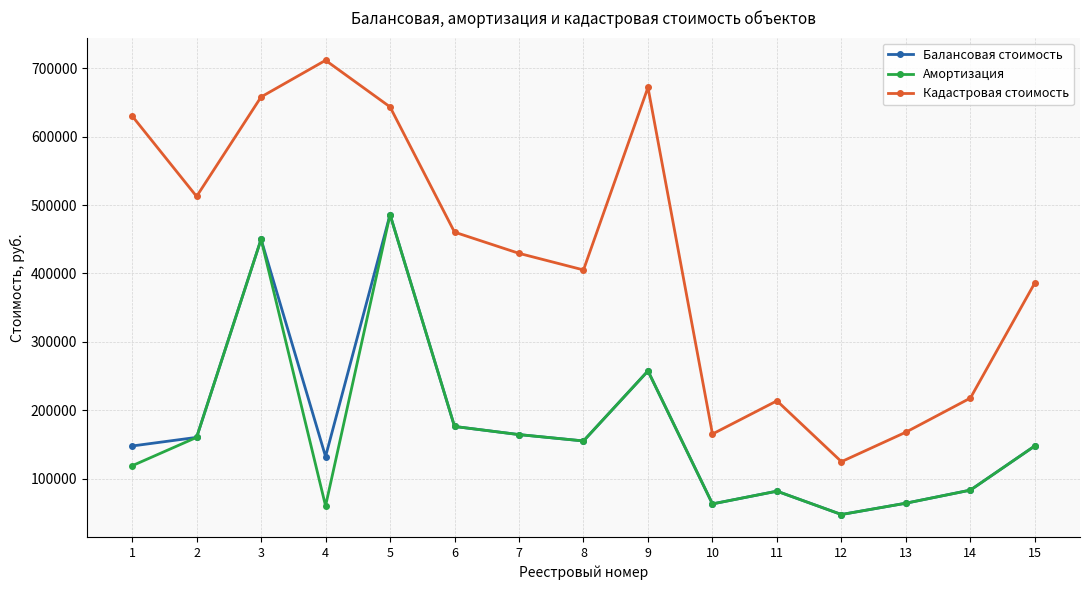

What is the difference between the Балансовая стоимость values at 4 and 14?

48987.0